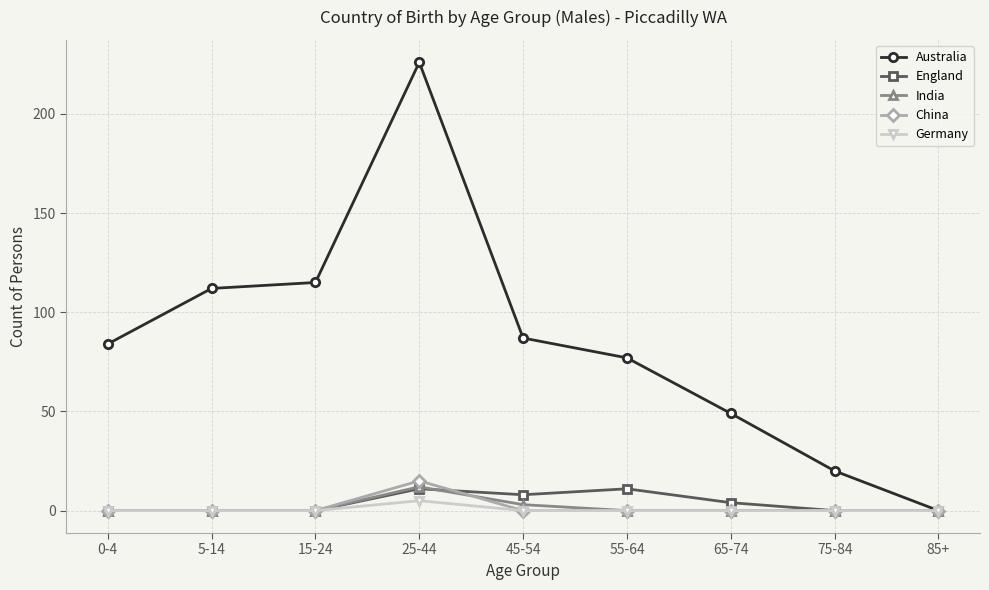

At which category is the sum across all series the highest?

25-44